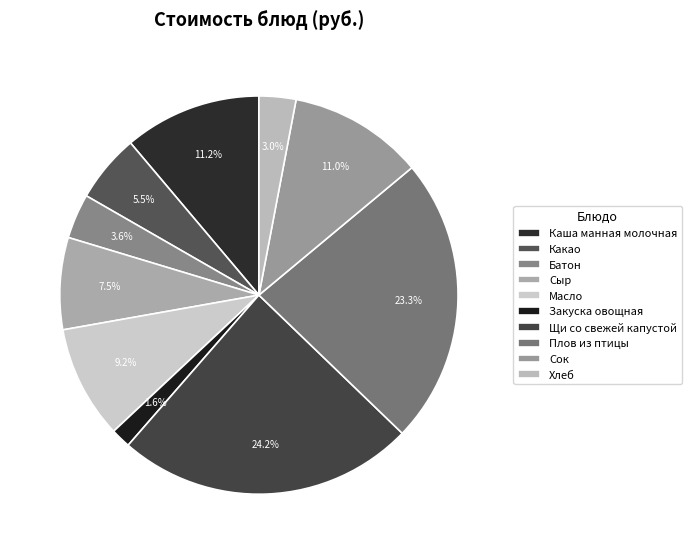

How many slices are in this pie chart?

10